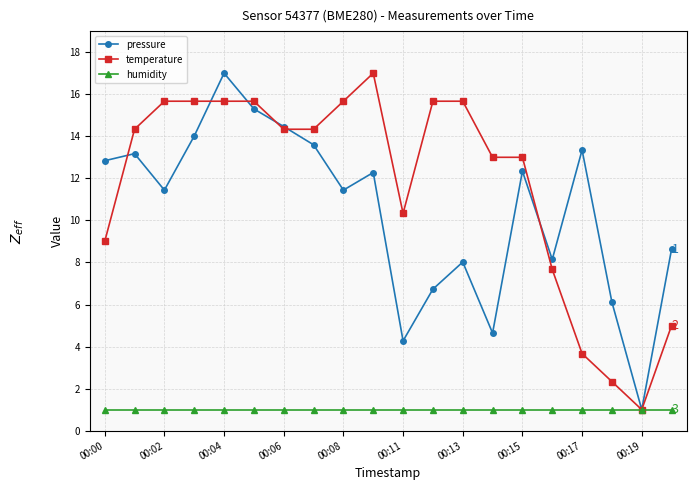

What is the average value of the temperature series?

11.7